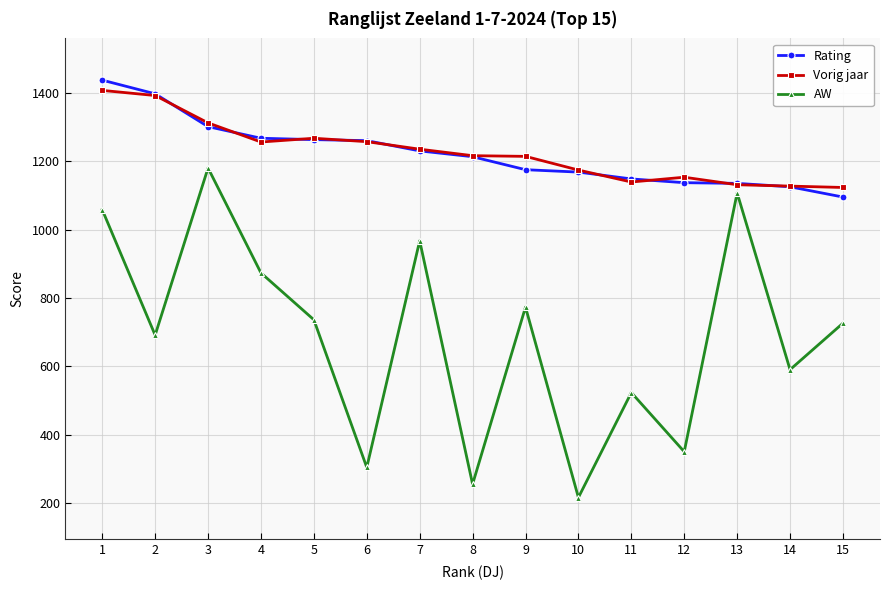

What is the approximate value of AW at 10, to the nearest 100?

200